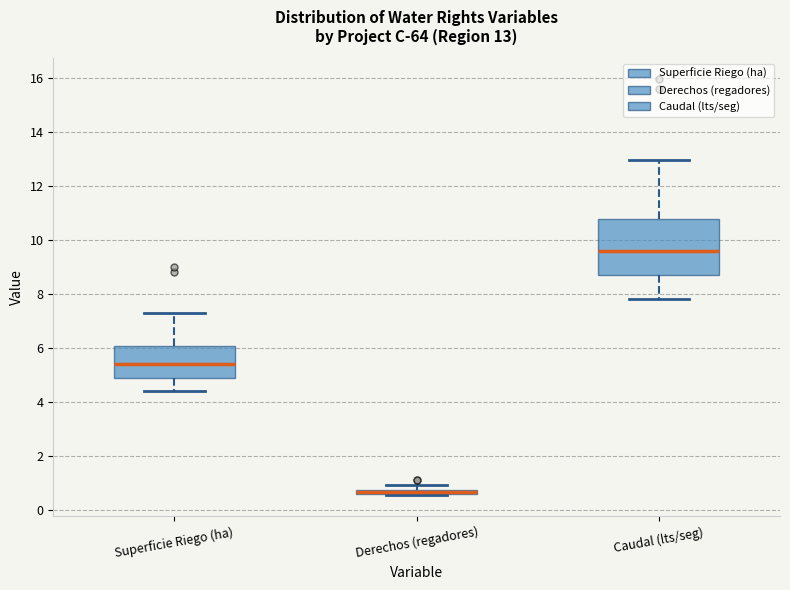

Which box is the tallest, from its lower edge to its upper edge?

Caudal (lts/seg)